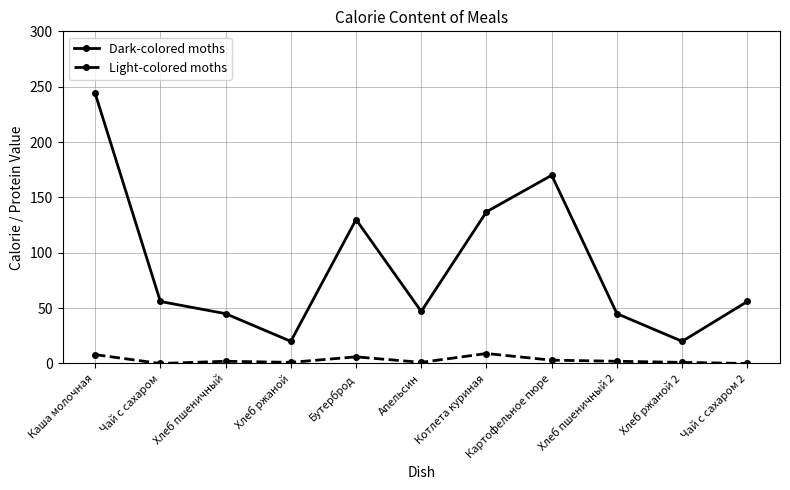

What position from the right is Каша молочная?

11